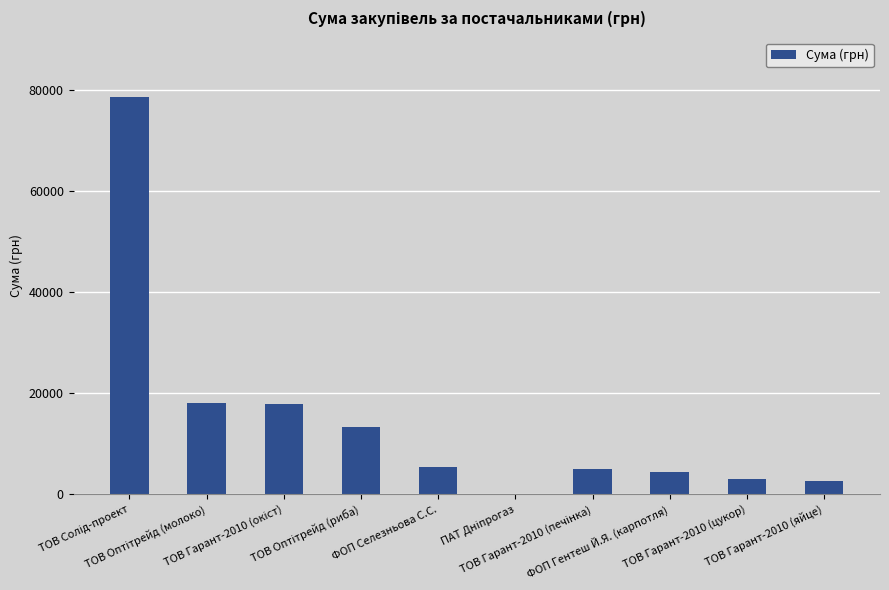

What is the maximum value shown in the chart?

78600.0